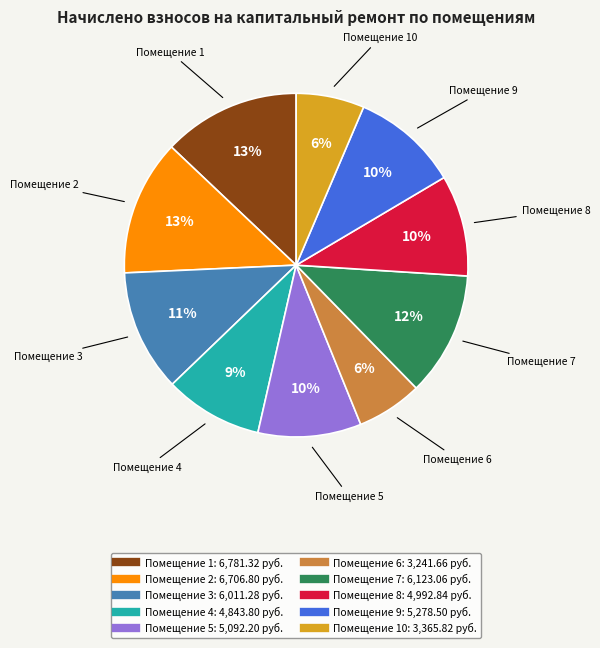

To the nearest percent, what is the average slice percentage?

10%